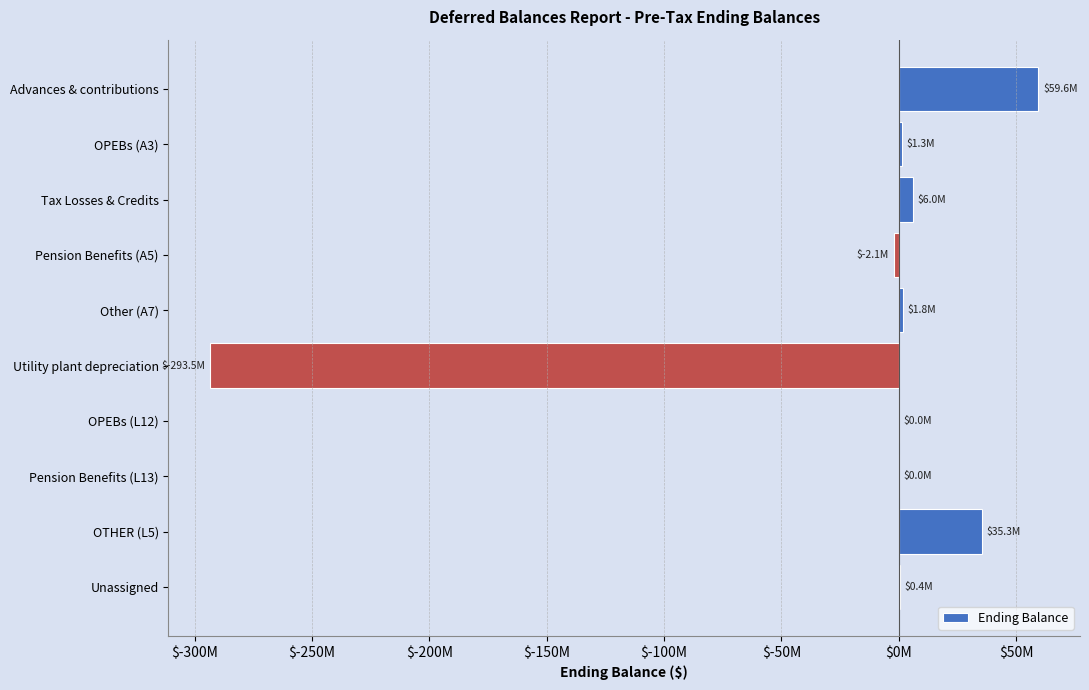

What is the greatest value displayed?

59550701